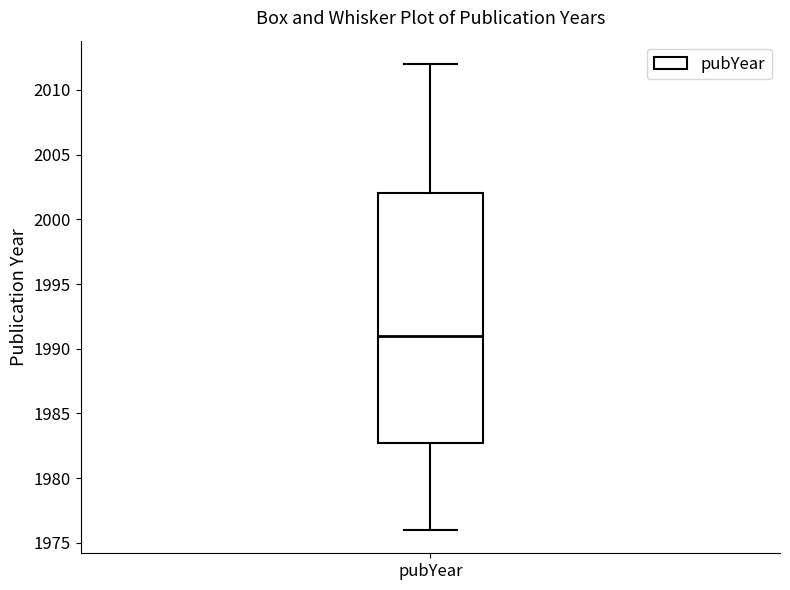

Transcribe this box plot: give where the median line is, the range the box spans, and where the two whiskers end, as read against the y-axis. The values are not printed on the chart, so give them approximately, as read against the axis.

median 1991, box 1983 to 2002, whiskers 1976 to 2012